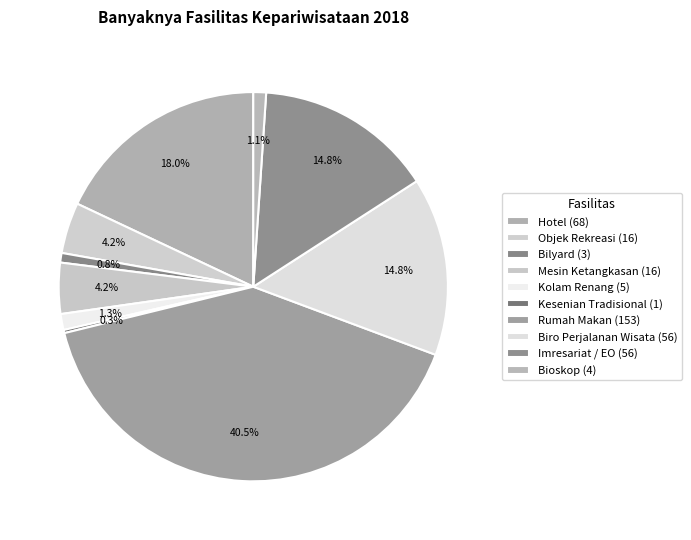

Does Kesenian Tradisional represent more than half of the total?

No